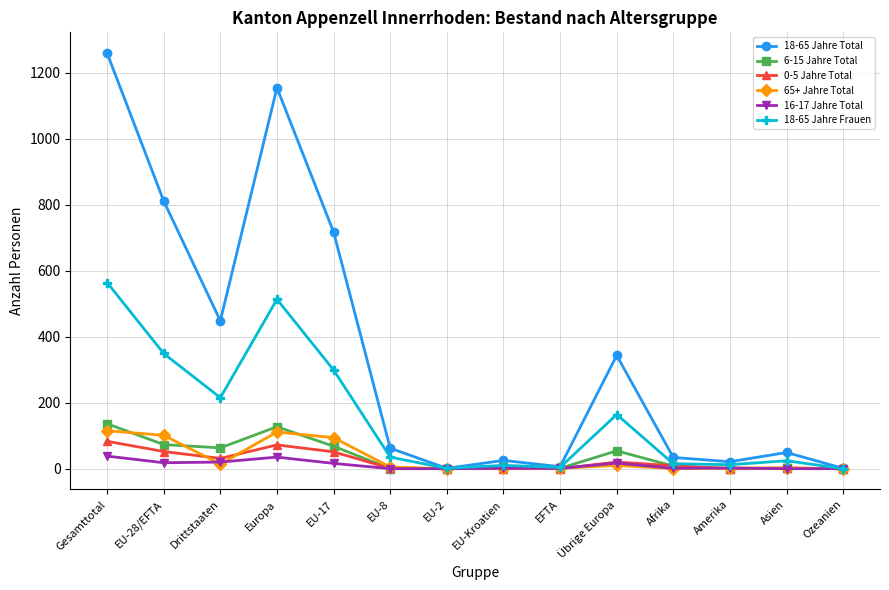

What is the maximum value for 18-65 Jahre Frauen?

564